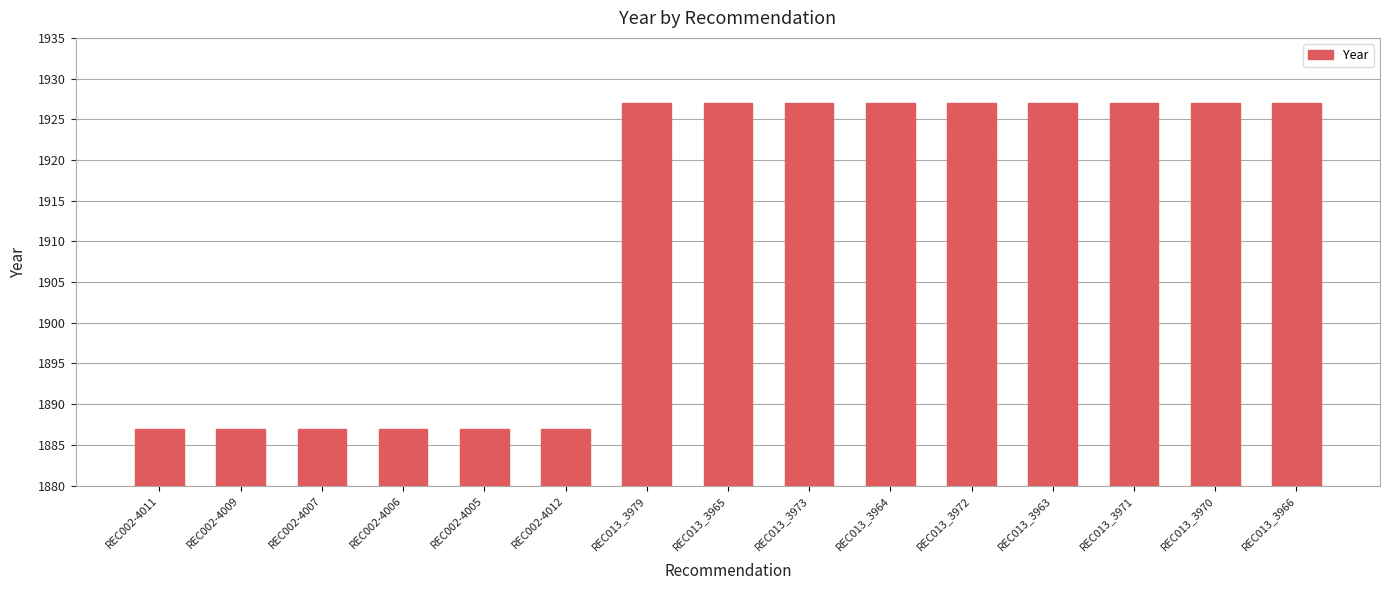

The chart shows a value of 1164 at REC013_3971. True or false?

False